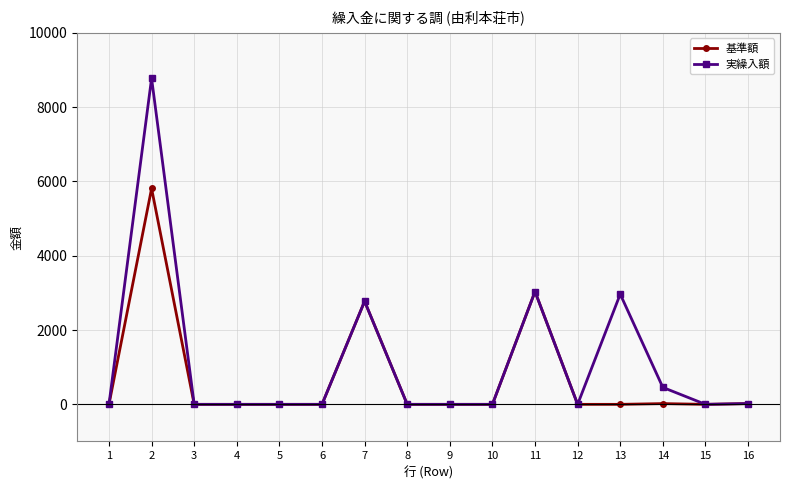

Which series has the largest total across all categories?

実繰入額